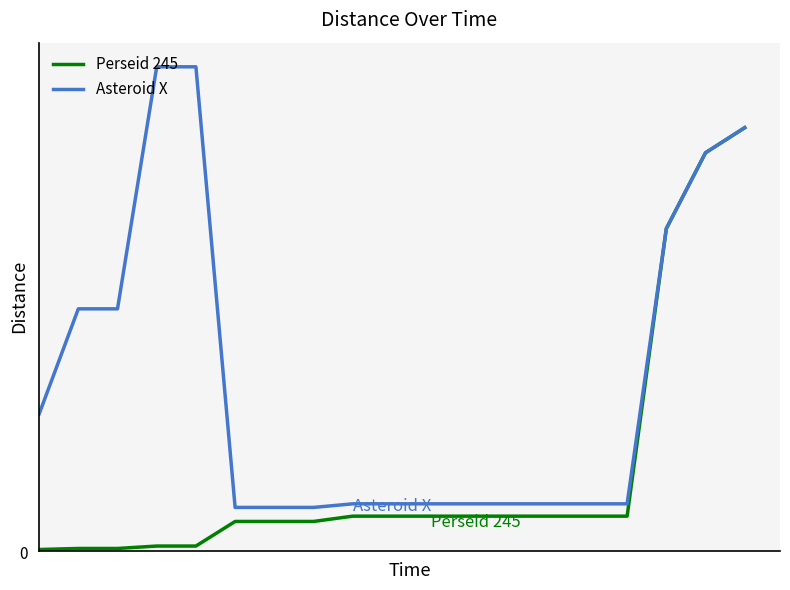

Rank the series by their maximum value, from highest to lowest.

Asteroid X, Perseid 245